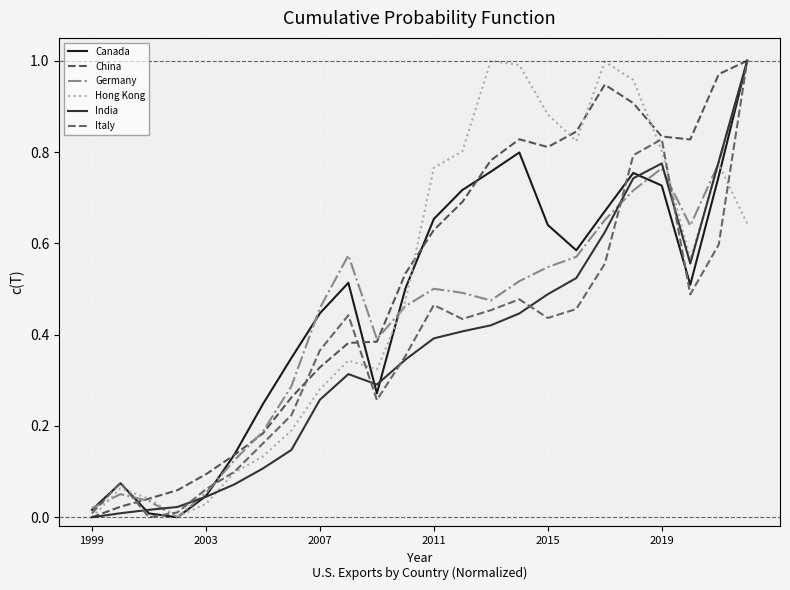

How many values in China are above zero?

23